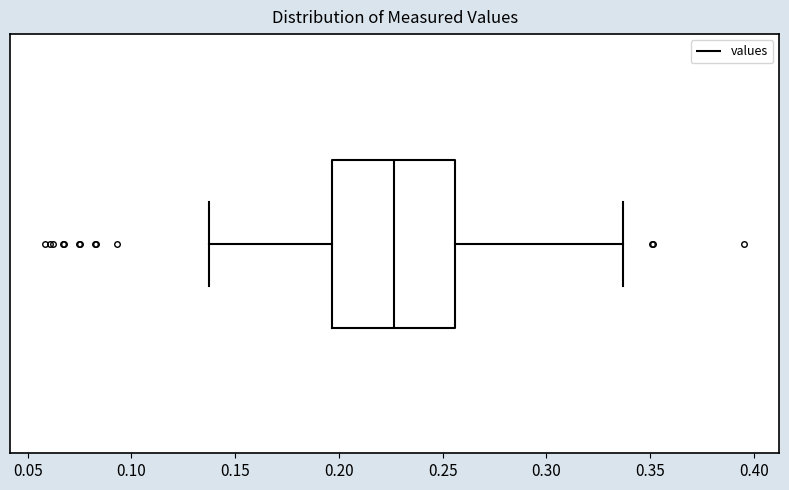

Read this box plot against the x-axis: the position of the median line, the range covered by the box, and the ends of both whiskers. The values are not printed on the chart, so give them approximately, as read against the axis.

median 0.225, box 0.195 to 0.255, whiskers 0.135 to 0.335